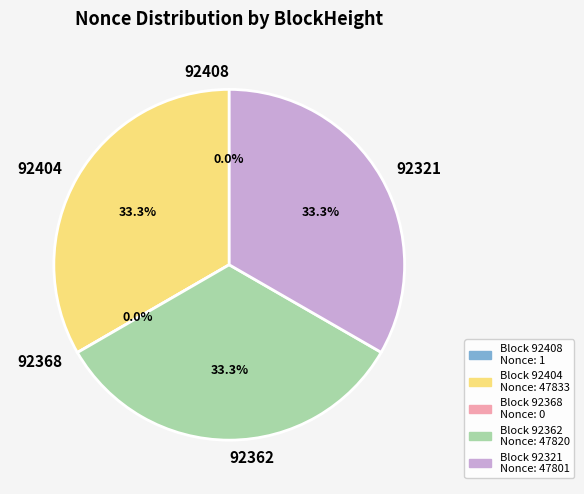

Rank the categories by value from highest to lowest.

92404, 92362, 92321, 92408, 92368